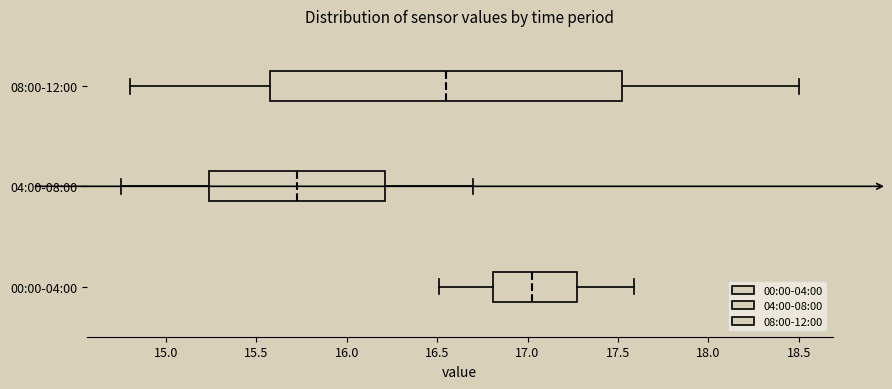

Reading bottom to top, read every box against the x-axis: the position of its median line, the range the box covers, and the ends of its whiskers. The values are not printed on the chart, so give them approximately, as read against the axis.

00:00-04:00: median 17.05, box 16.80 to 17.25, whiskers 16.50 to 17.60
04:00-08:00: median 15.75, box 15.25 to 16.20, whiskers 14.75 to 16.70
08:00-12:00: median 16.55, box 15.60 to 17.55, whiskers 14.80 to 18.50